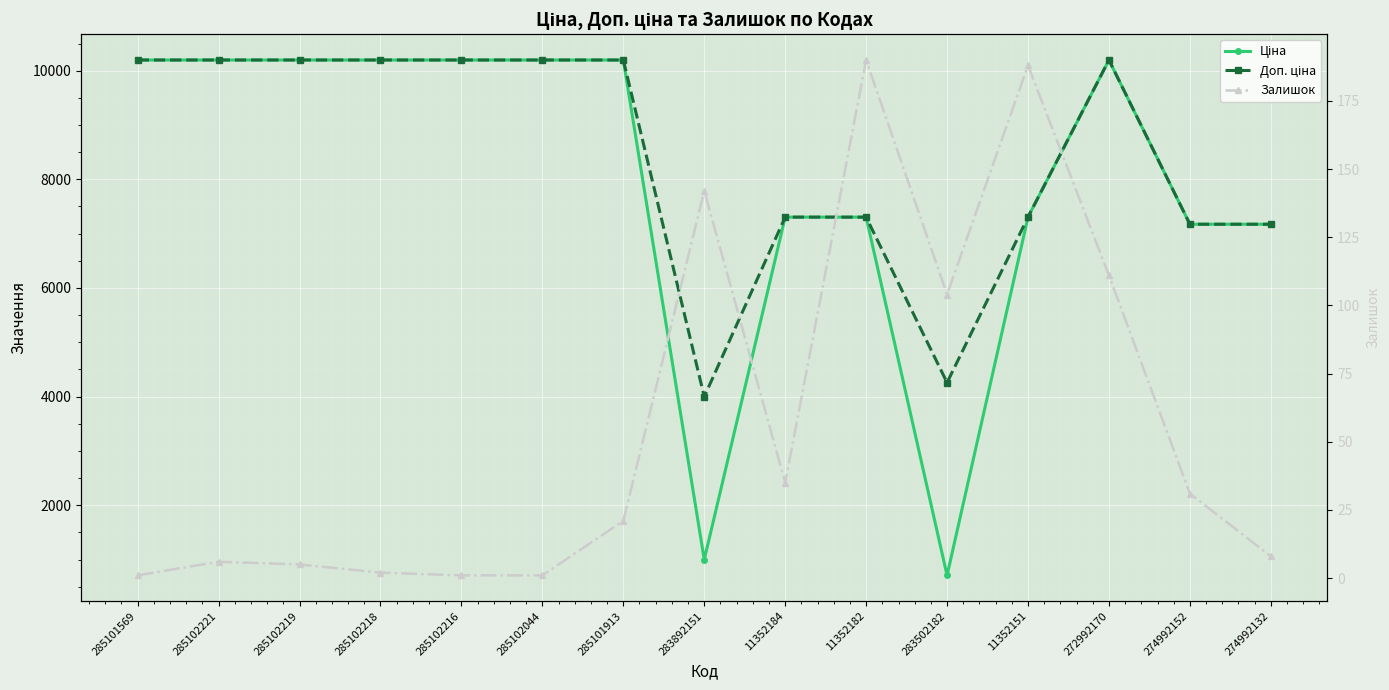

What is the sum of the Ціна values at 285102044 and 285102218?

20393.3